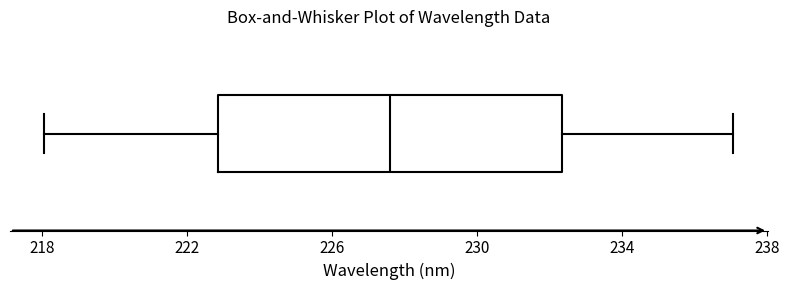

Where does the right whisker of the box end on the x-axis? The values are not printed on the chart, so give them approximately, as read against the axis.

237.0